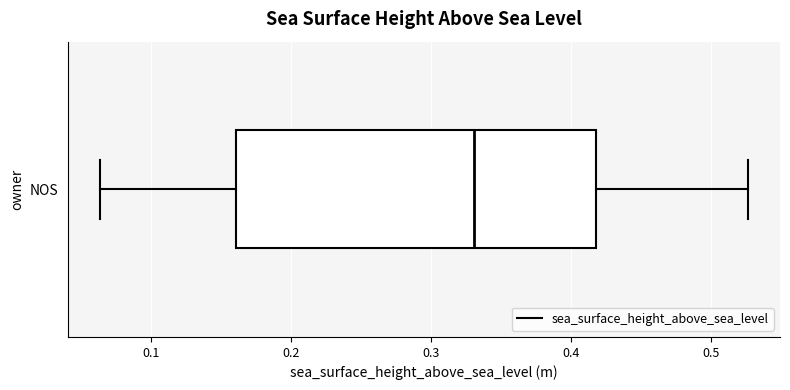

Read this box plot against the x-axis: the position of the median line, the range covered by the box, and the ends of both whiskers. The values are not printed on the chart, so give them approximately, as read against the axis.

median 0.33, box 0.16 to 0.42, whiskers 0.06 to 0.53